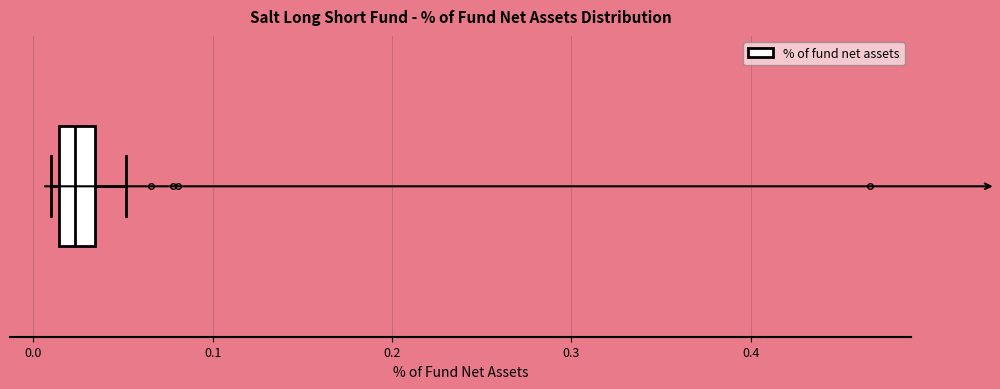

Where does the median line of the box sit on the x-axis? The values are not printed on the chart, so give them approximately, as read against the axis.

0.02